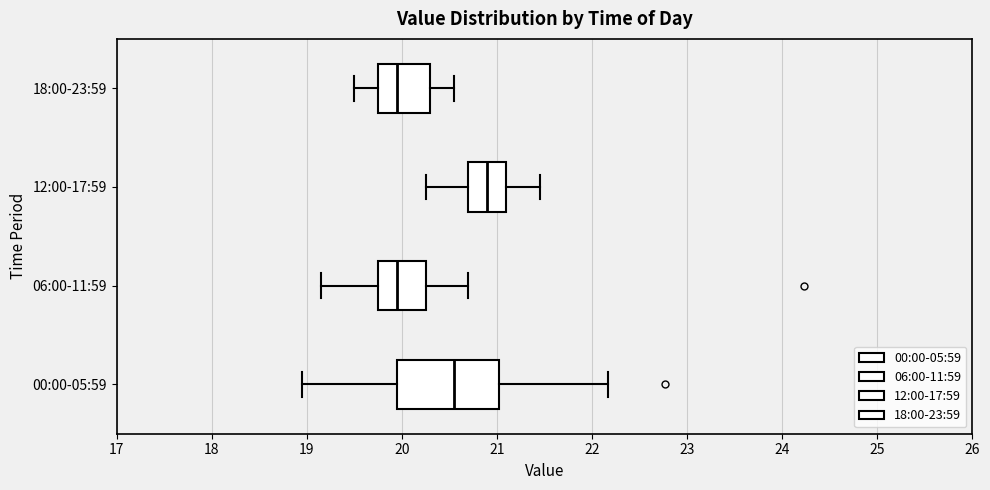

Reading bottom to top, read every box against the x-axis: the position of its median line, the range the box covers, and the ends of its whiskers. The values are not printed on the chart, so give them approximately, as read against the axis.

00:00-05:59: median 20.6, box 20.0 to 21.0, whiskers 19.0 to 22.2
06:00-11:59: median 20.0, box 19.8 to 20.3, whiskers 19.2 to 20.7
12:00-17:59: median 20.9, box 20.7 to 21.1, whiskers 20.3 to 21.5
18:00-23:59: median 20.0, box 19.8 to 20.3, whiskers 19.5 to 20.6